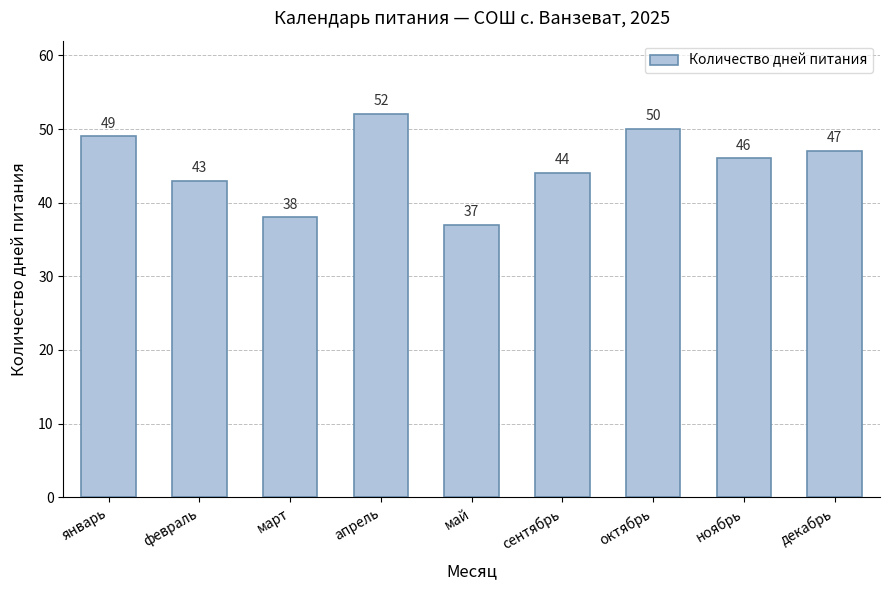

List the labels in order of value, smallest first.

май, март, февраль, сентябрь, ноябрь, декабрь, январь, октябрь, апрель